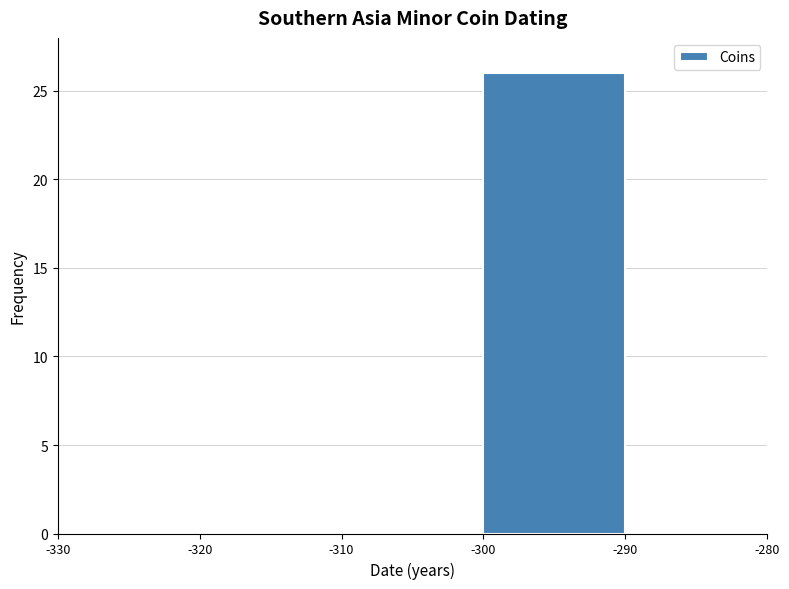

Over which range of the x-axis is the bar tallest?

-300 to -290